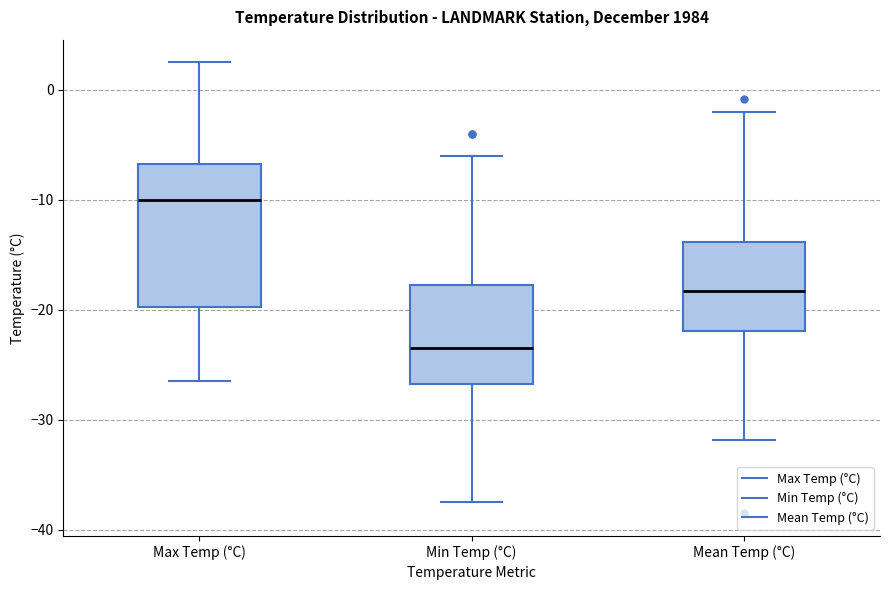

Reading left to right, read every box against the y-axis: the position of its median line, the range the box covers, and the ends of its whiskers. The values are not printed on the chart, so give them approximately, as read against the axis.

Max Temp (°C): median -10, box -20 to -7, whiskers -26 to 3
Min Temp (°C): median -23, box -27 to -18, whiskers -37 to -6
Mean Temp (°C): median -18, box -22 to -14, whiskers -32 to -2